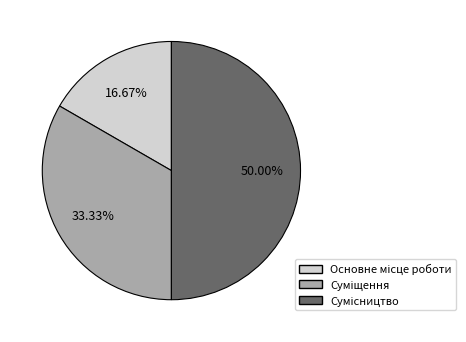

Count the number of slices in the pie.

3